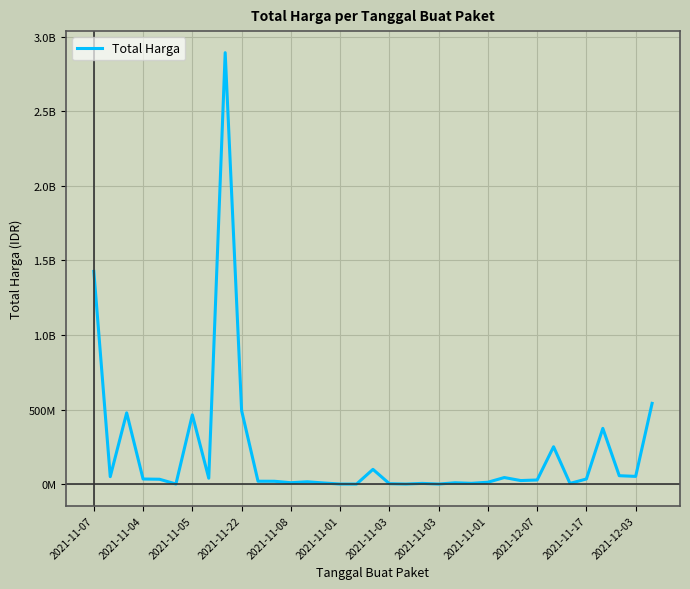

Is this an area chart (filled region under the line)?

No